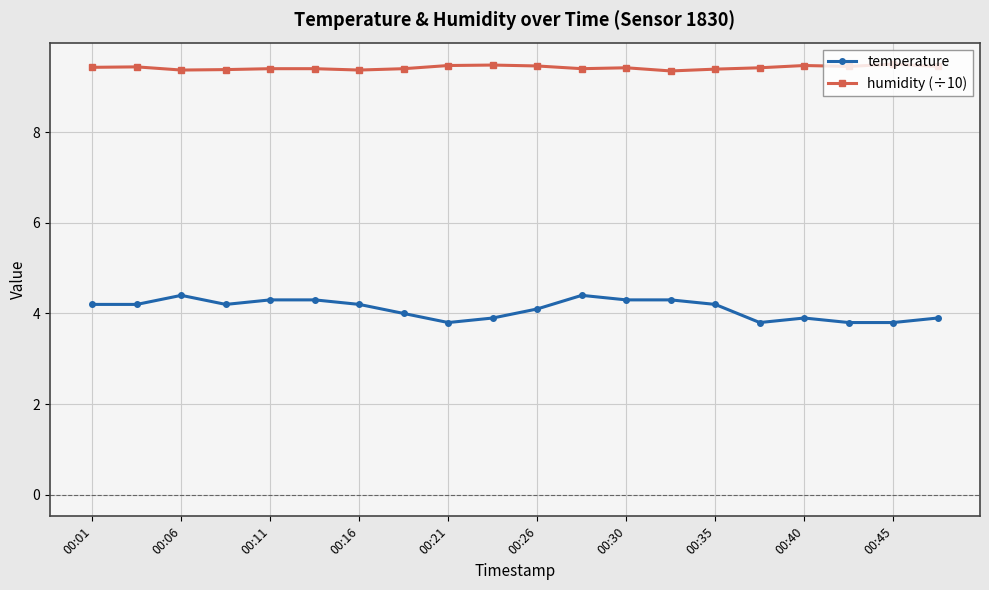

Rank the series by their maximum value, from highest to lowest.

humidity (÷10), temperature